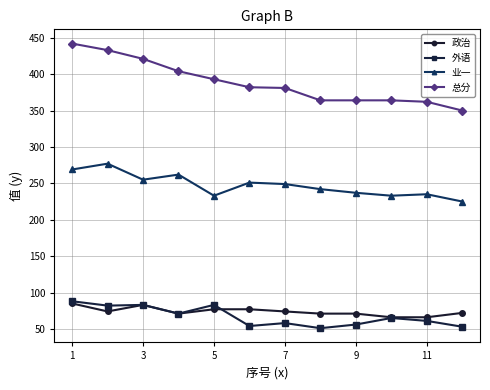

What is the lowest value of the 业一 series?

225